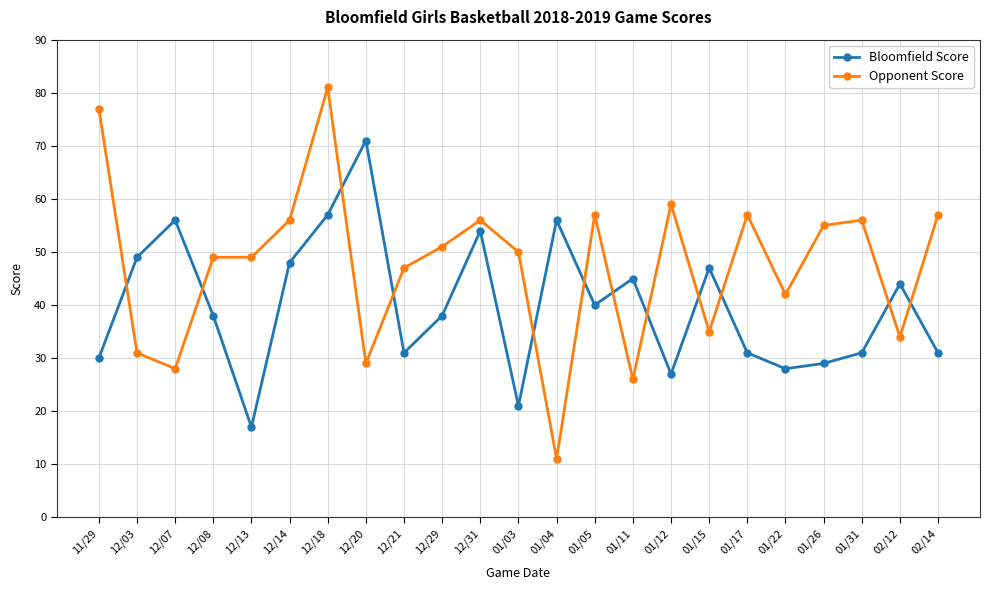

At which category does Bloomfield Score reach its first local valley?

12/13